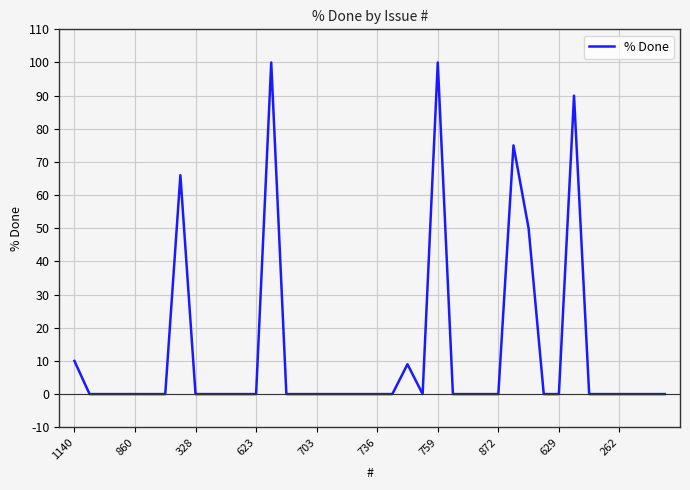

What is the difference between the maximum and minimum values?

100